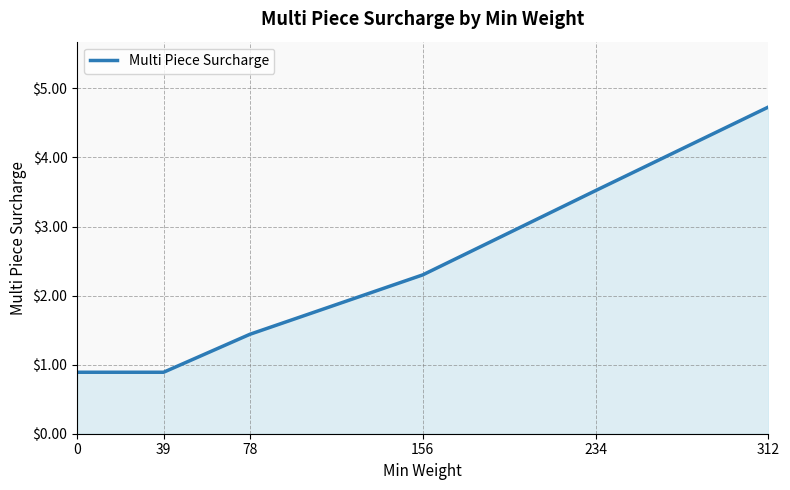

Reading left to right, what are all the values shown in this chart?

0=0.9	39=0.9	78=1.4	156=2.3	234=3.5	312=4.7